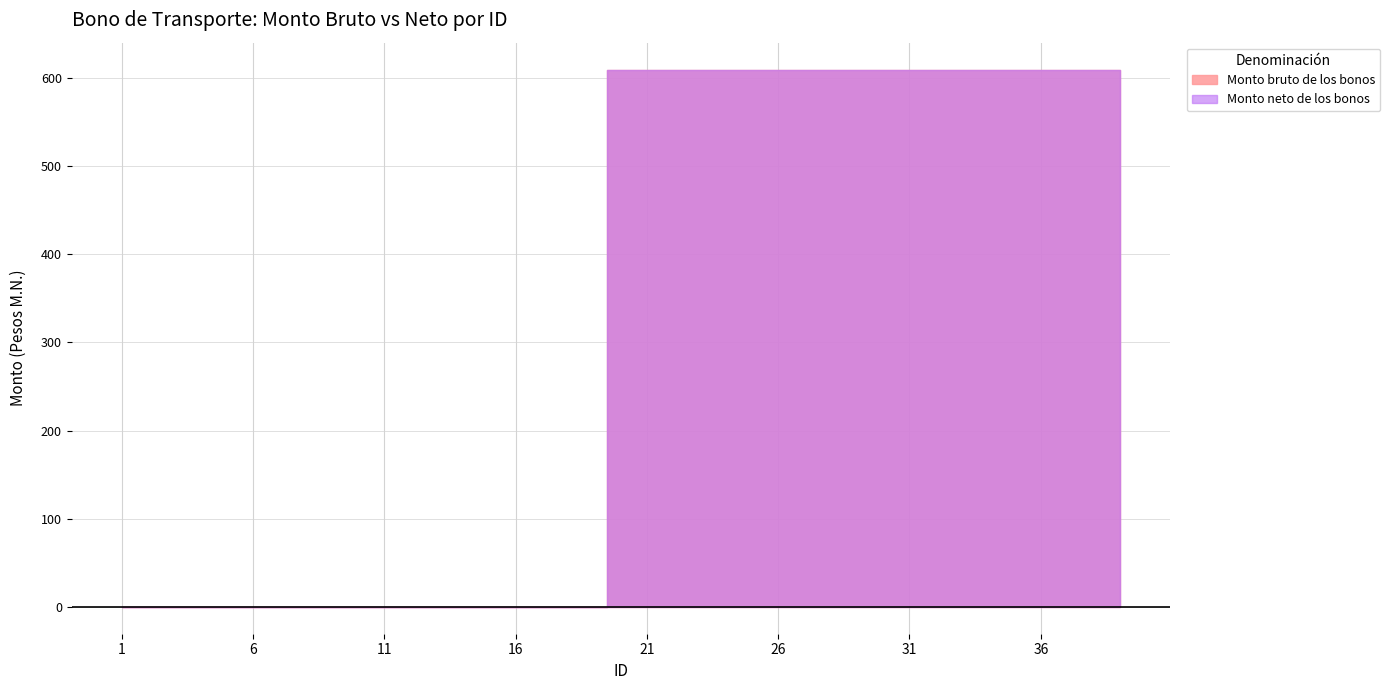

Reading left to right, list all the values displayed in this chart.

Monto bruto de los bonos: 0.0	0.0	0.0	0.0	0.0	0.0	0.0	0.0	0.0	0.0	0.0	0.0	0.0	0.0	0.0	0.0	0.0	0.0	0.0	609.5	609.5	609.5	609.5	609.5	609.5	609.5	609.5	609.5	609.5	609.5	609.5	609.5	609.5	609.5	609.5	609.5	609.5	609.5	609.5
Monto neto de los bonos: 0.0	0.0	0.0	0.0	0.0	0.0	0.0	0.0	0.0	0.0	0.0	0.0	0.0	0.0	0.0	0.0	0.0	0.0	0.0	609.5	609.5	609.5	609.5	609.5	609.5	609.5	609.5	609.5	609.5	609.5	609.5	609.5	609.5	609.5	609.5	609.5	609.5	609.5	609.5